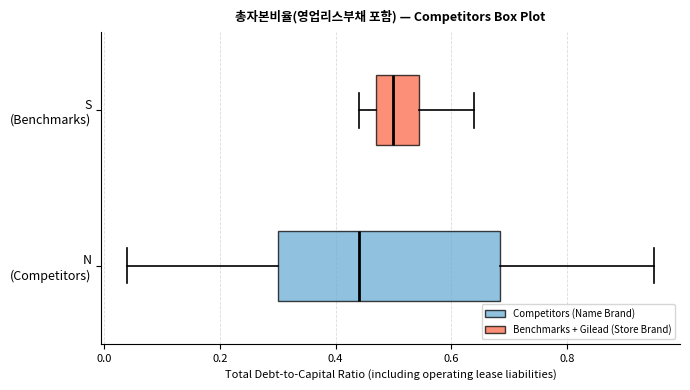

Reading bottom to top, read every box against the x-axis: the position of its median line, the range the box covers, and the ends of its whiskers. The values are not printed on the chart, so give them approximately, as read against the axis.

N (Competitors): median 0.44, box 0.30 to 0.68, whiskers 0.04 to 0.96
S (Benchmarks): median 0.50, box 0.48 to 0.54, whiskers 0.44 to 0.64